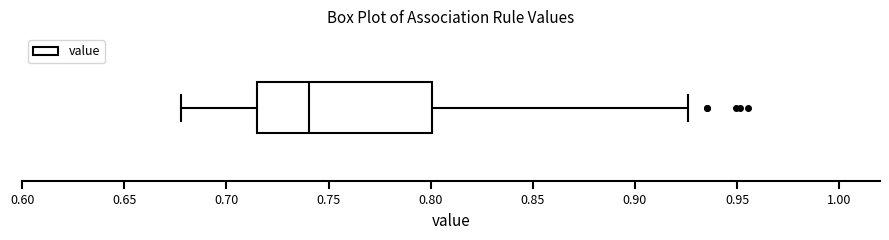

Transcribe this box plot: give where the median line is, the range the box spans, and where the two whiskers end, as read against the x-axis. The values are not printed on the chart, so give them approximately, as read against the axis.

median 0.740, box 0.715 to 0.800, whiskers 0.680 to 0.925